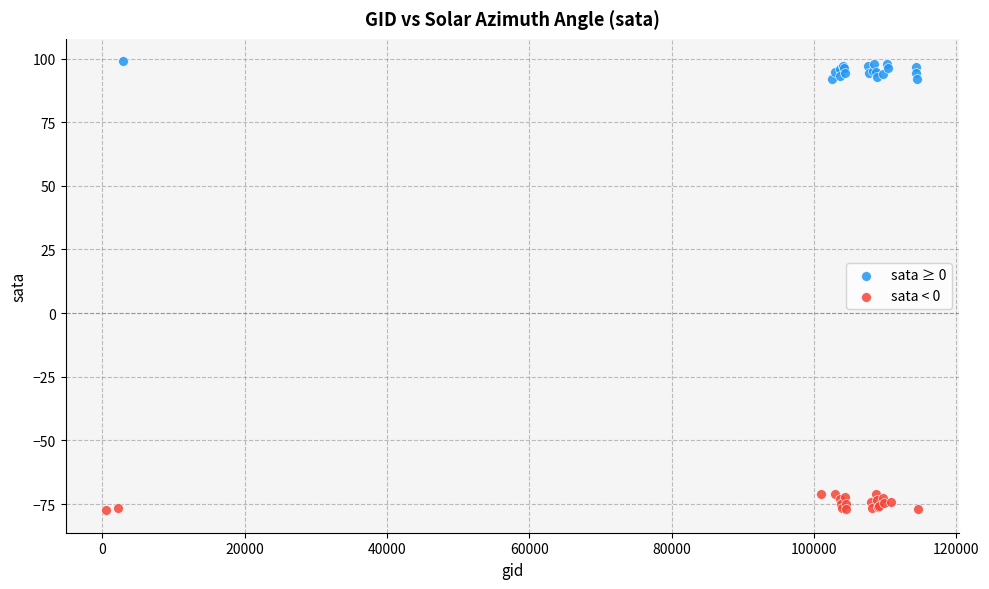

Which series contains the lowest Y value?

sata < 0